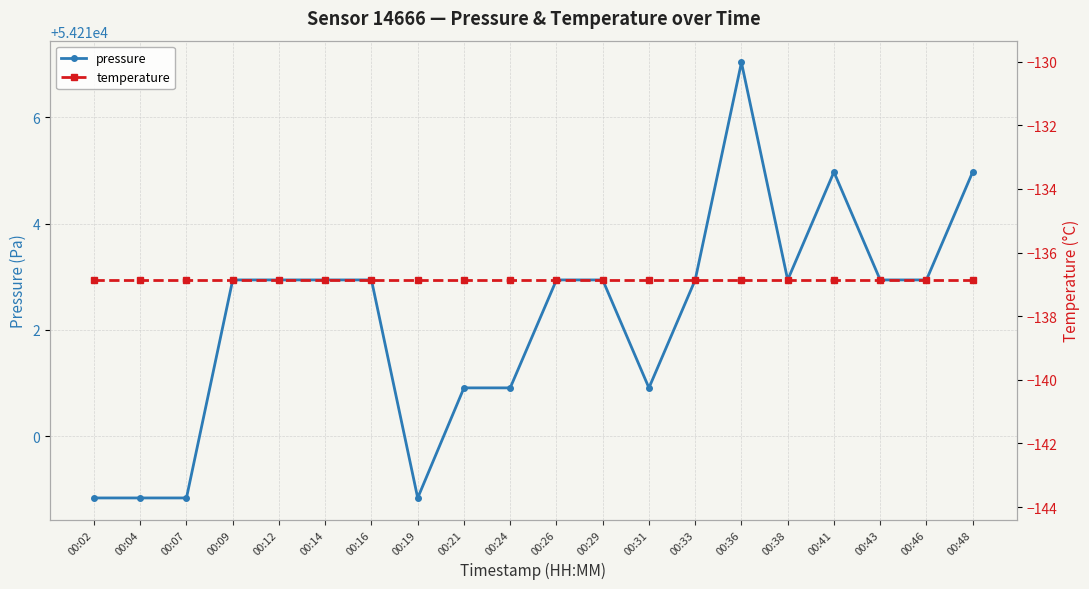

Rank the series at 00:41 from highest to lowest value.

pressure, temperature